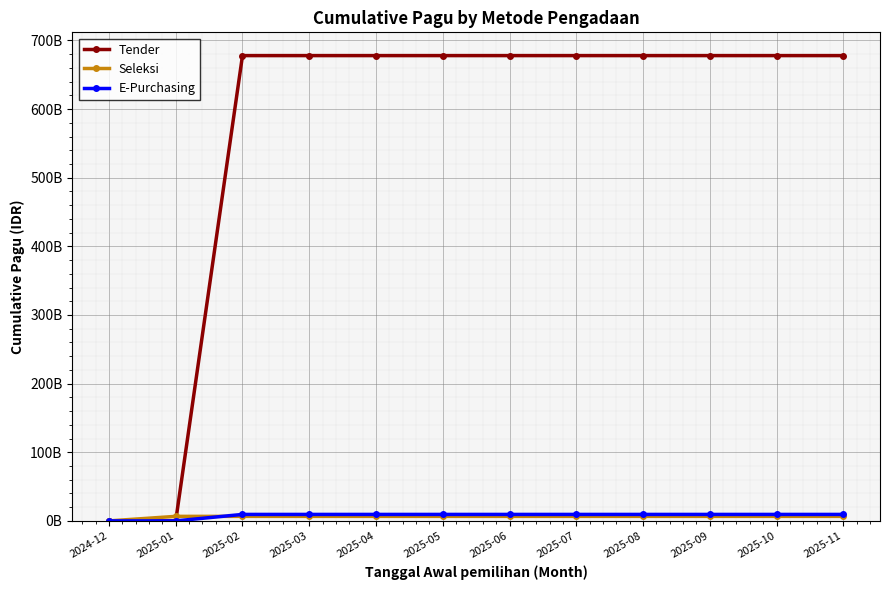

What is the maximum value shown in the chart?

677894707000